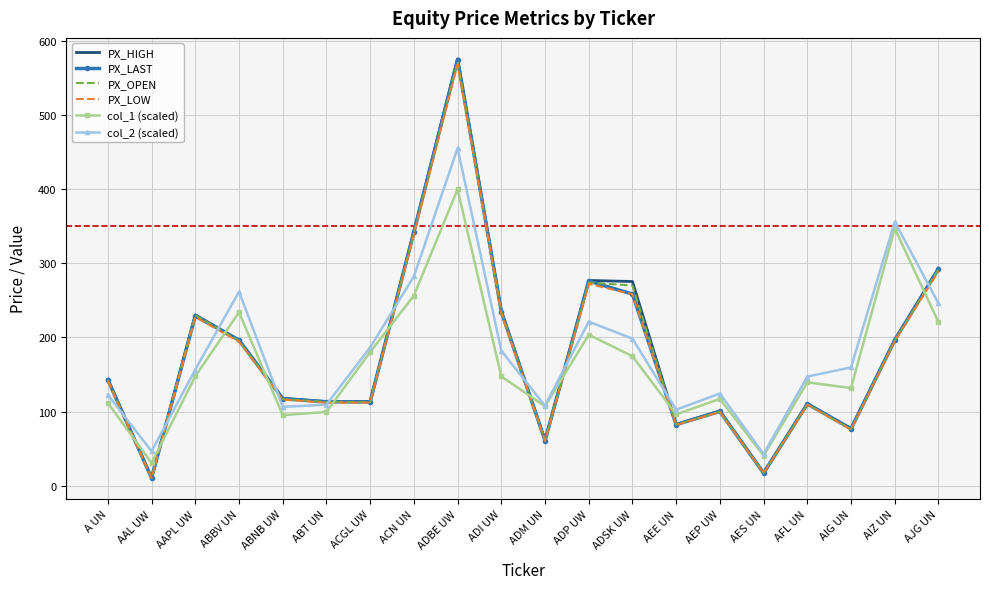

What value does the col_1 (scaled) series have at AIZ UN?

346.8